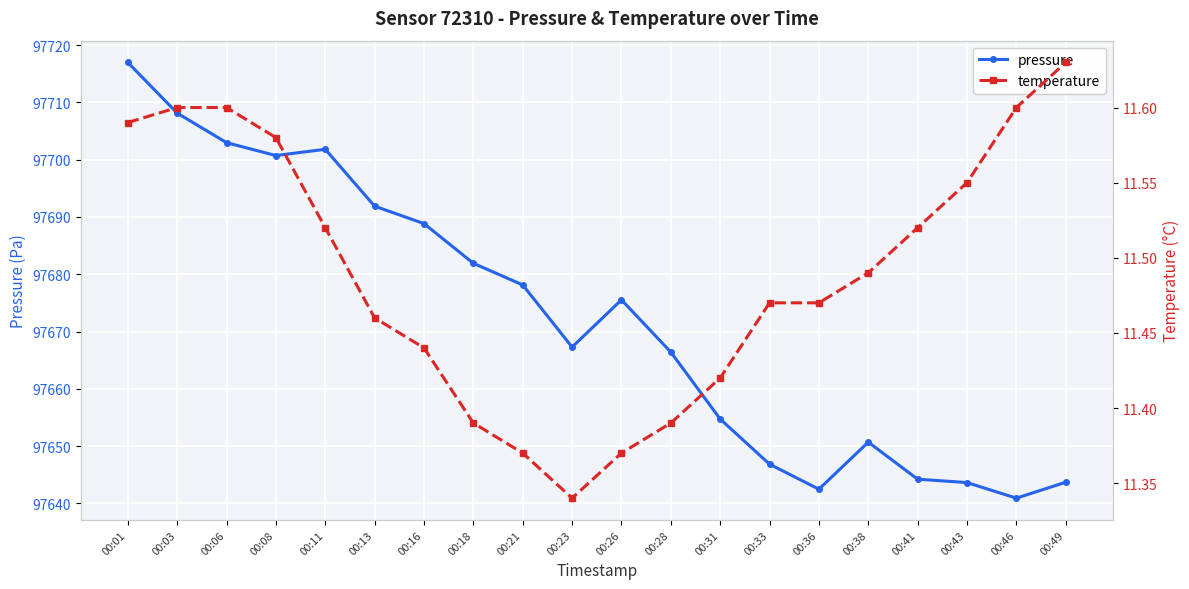

At how many categories does at least one series exceed 32399?

20